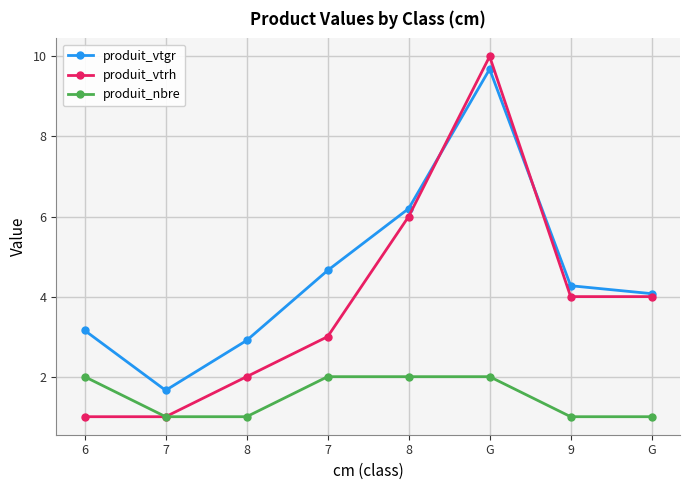

Which category has the lowest value across all series?

6